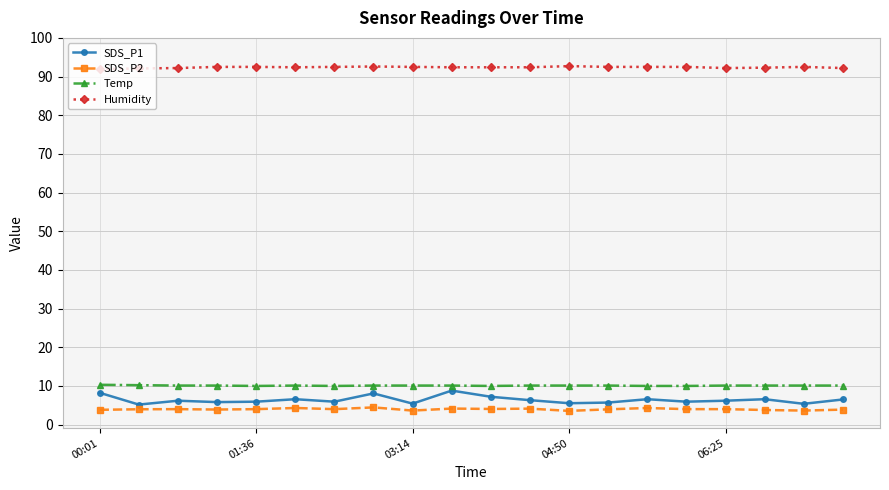

What is the maximum value for Humidity?

92.7